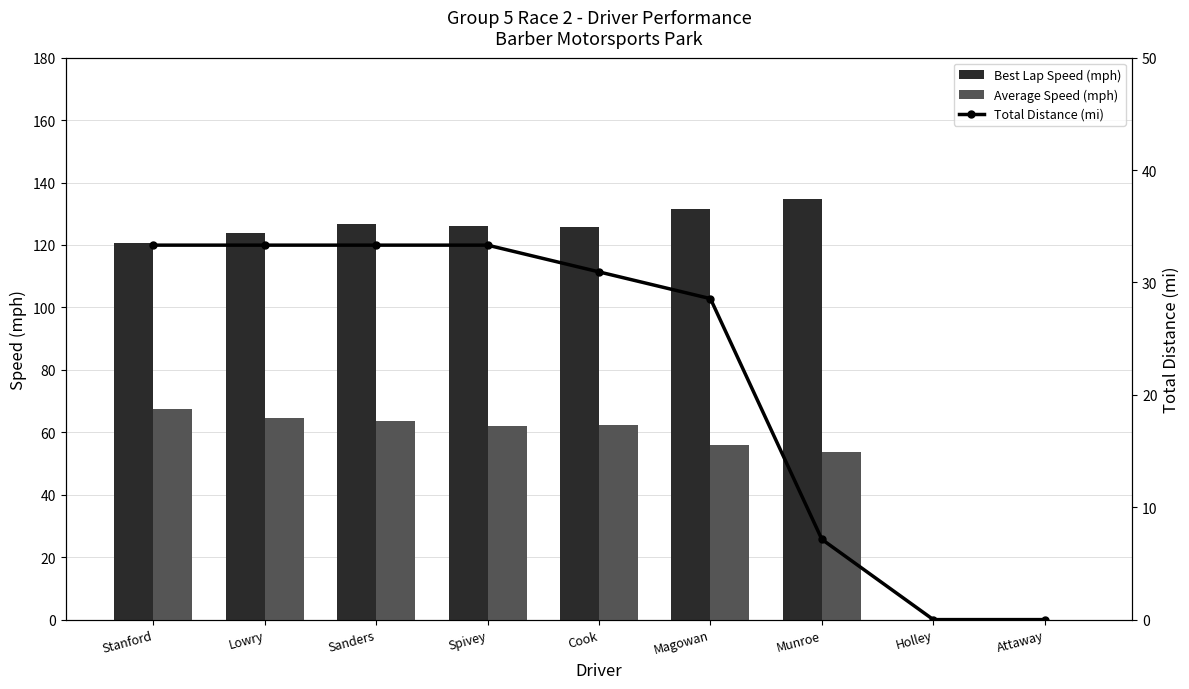

Reading right to left, transcribe all the data shown in this chart.

Best Lap Speed (mph): Attaway=0.0	Holley=0.0	Munroe=134.7	Magowan=131.6	Cook=125.8	Spivey=126.1	Sanders=126.6	Lowry=123.9	Stanford=120.8
Average Speed (mph): Attaway=0.0	Holley=0.0	Munroe=53.5	Magowan=56.1	Cook=62.3	Spivey=62.0	Sanders=63.7	Lowry=64.6	Stanford=67.4
Total Distance (mi): Attaway=0.0	Holley=0.0	Munroe=7.1	Magowan=28.6	Cook=30.9	Spivey=33.3	Sanders=33.3	Lowry=33.3	Stanford=33.3